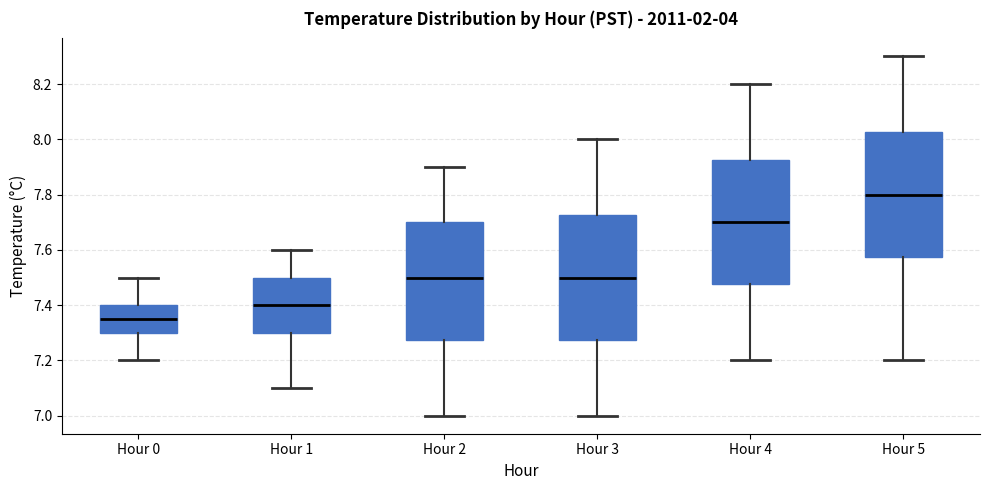

Where does the median line of the box for Hour 5 sit on the y-axis? The values are not printed on the chart, so give them approximately, as read against the axis.

7.80